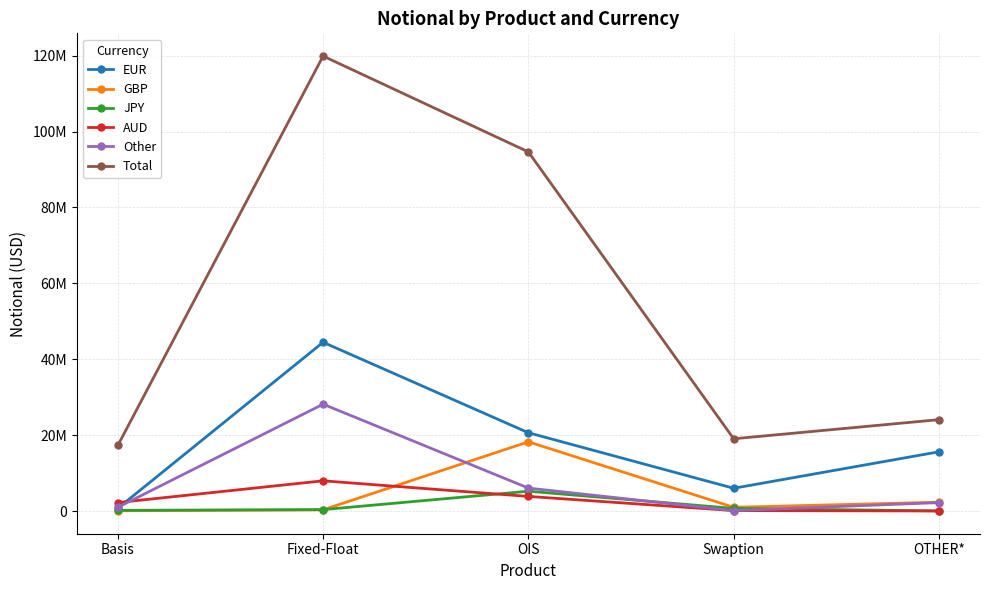

In JPY, how many points are higher than both neighbors (excluding endpoints)?

1